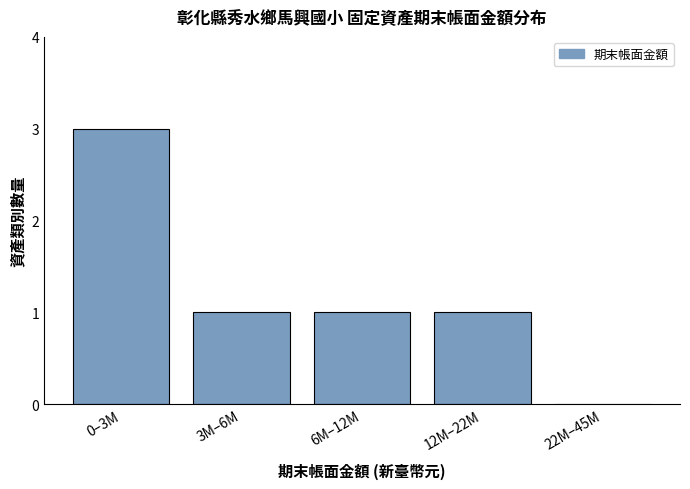

What is the maximum value shown in the chart?

3